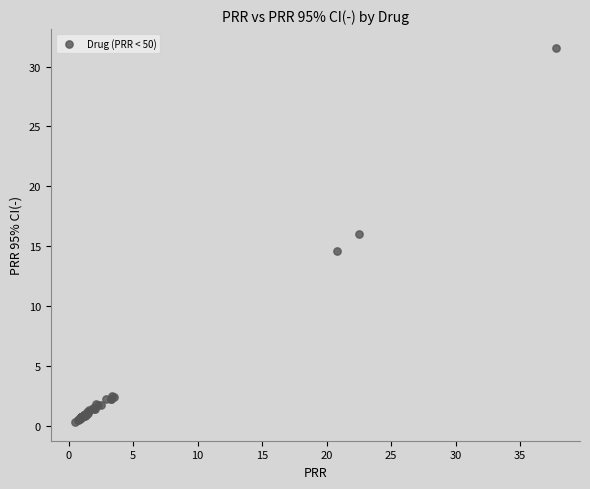

What Y value in the scatter plot is closest to 15?

14.6